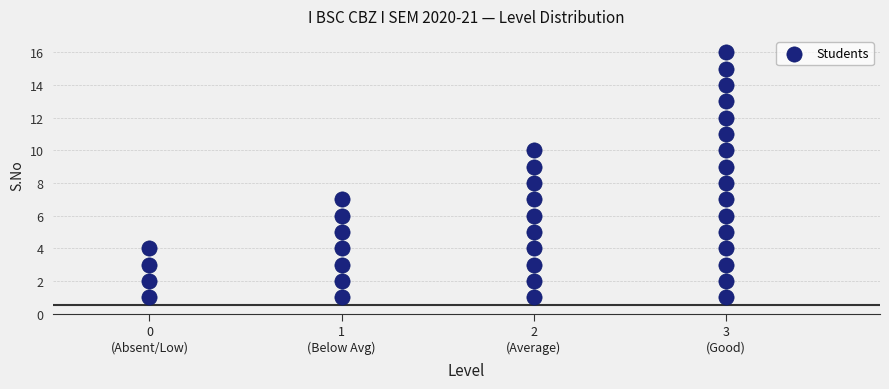

What is the range of X values (max minus min)?

3